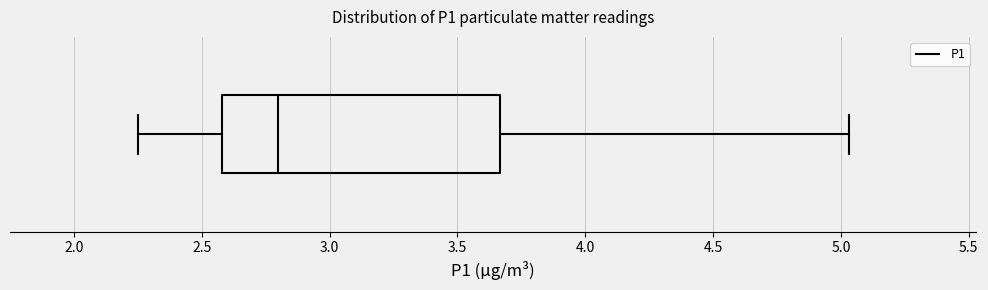

Transcribe this box plot: give where the median line is, the range the box spans, and where the two whiskers end, as read against the x-axis. The values are not printed on the chart, so give them approximately, as read against the axis.

median 2.80, box 2.60 to 3.65, whiskers 2.25 to 5.05